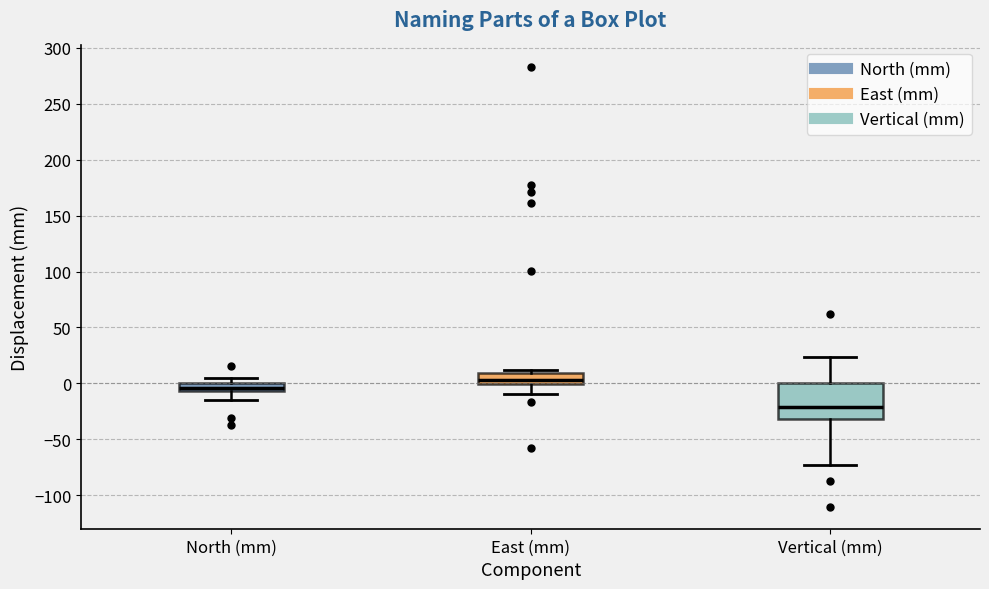

Where does the lower whisker of the box for East (mm) end on the y-axis? The values are not printed on the chart, so give them approximately, as read against the axis.

-10